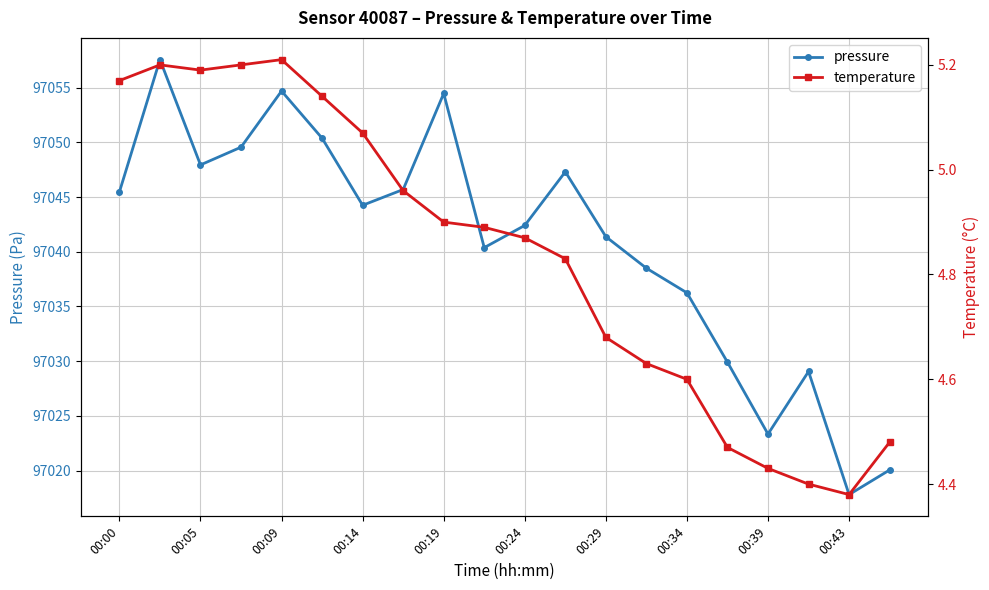

At which category does pressure reach its first local valley?

00:05